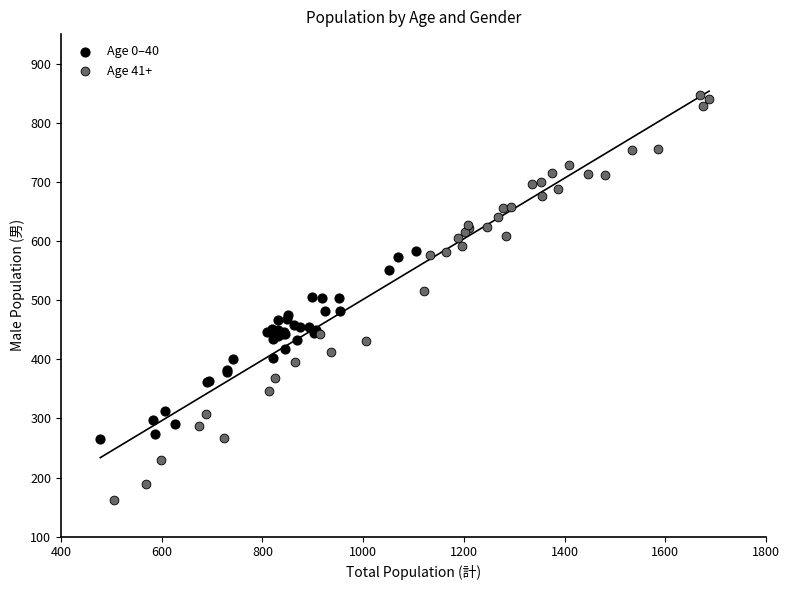

Which series reaches the maximum Y coordinate?

Age 41+